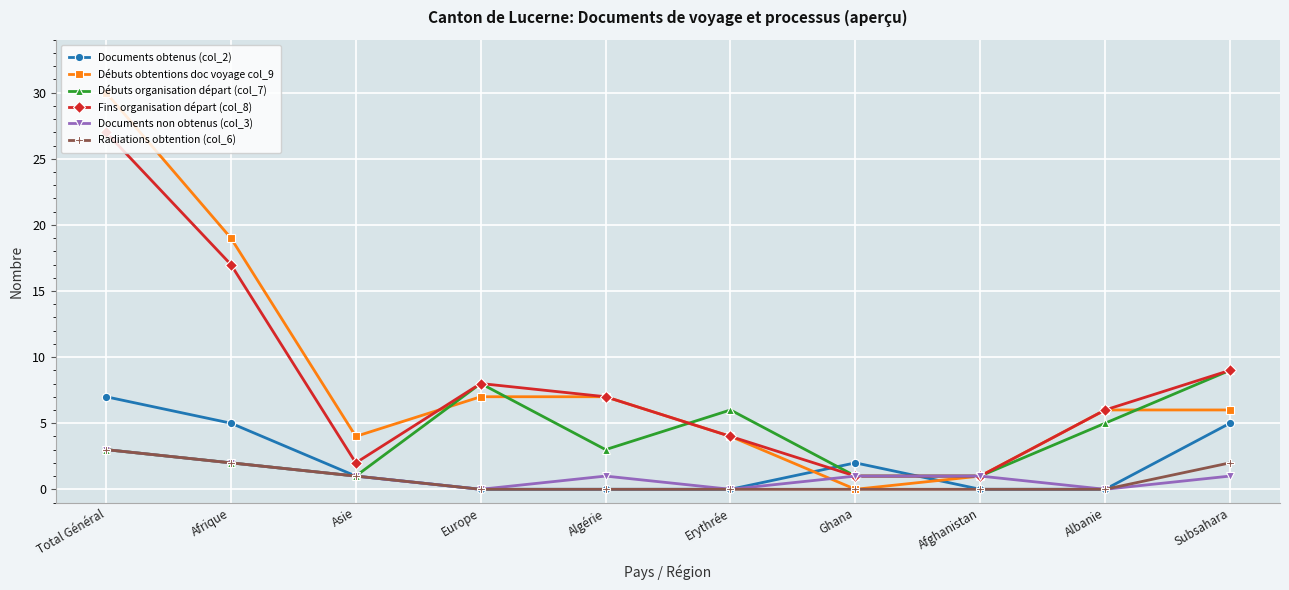

What is the sum of all Documents non obtenus (col_3) values?

10